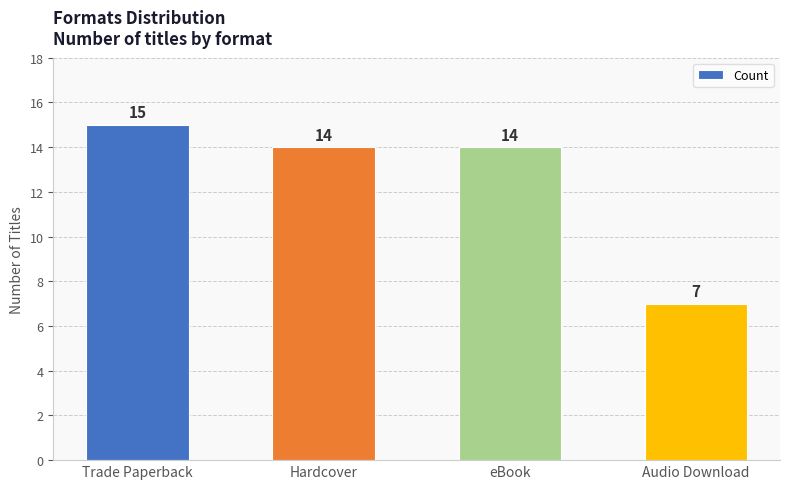

The chart shows a value of 15 at Trade Paperback. True or false?

True